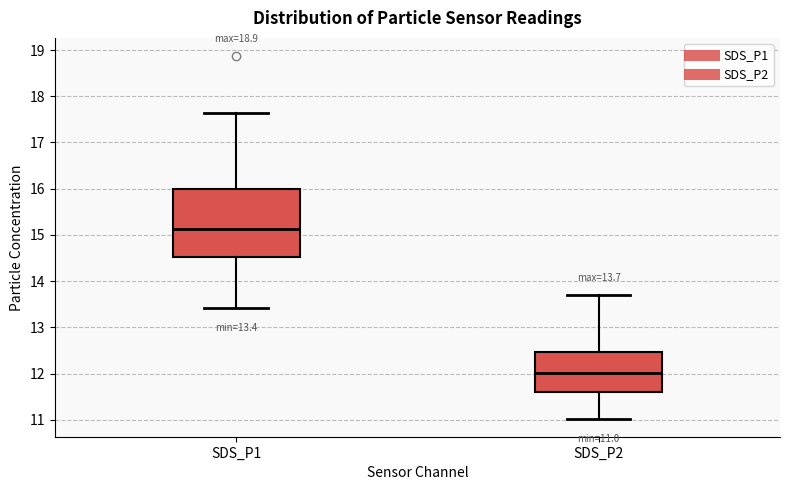

Comparing the boxes themselves (not the whiskers), which one is the tallest?

SDS_P1